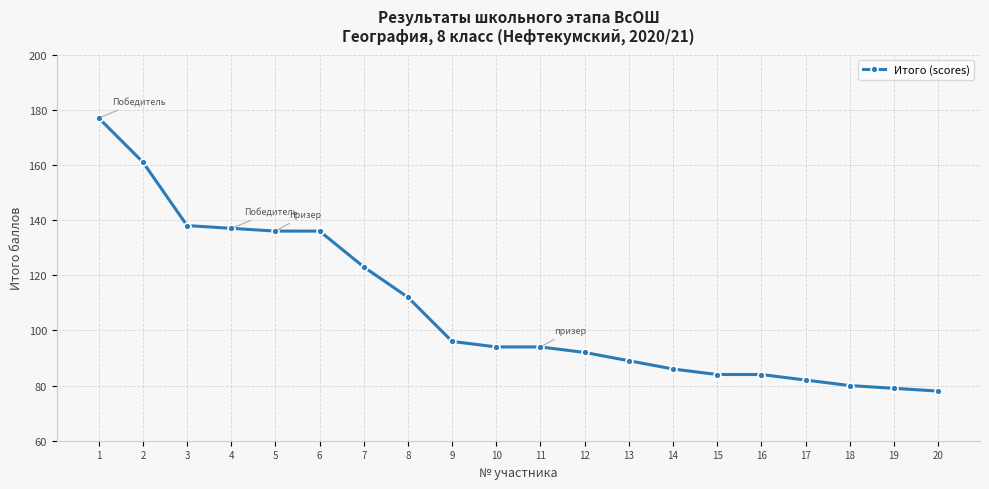

What is the value of the 5th point from the left?

136